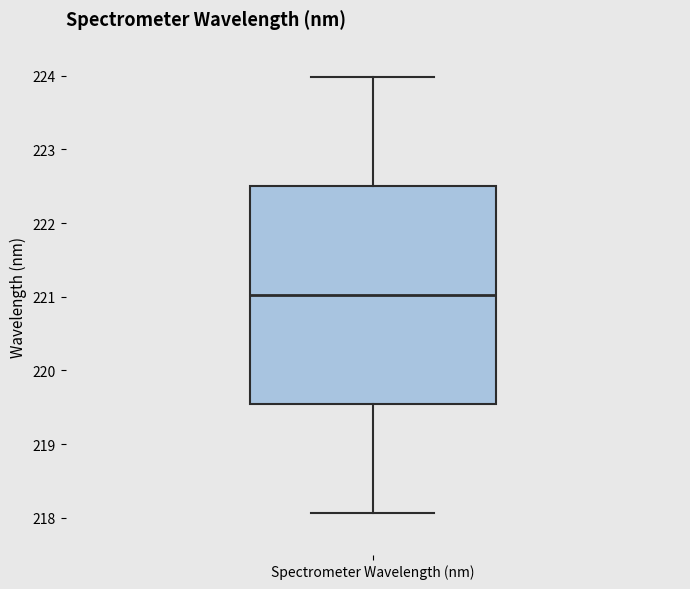

Where is the upper edge of the box for Spectrometer Wavelength (nm) on the y-axis? The values are not printed on the chart, so give them approximately, as read against the axis.

222.5